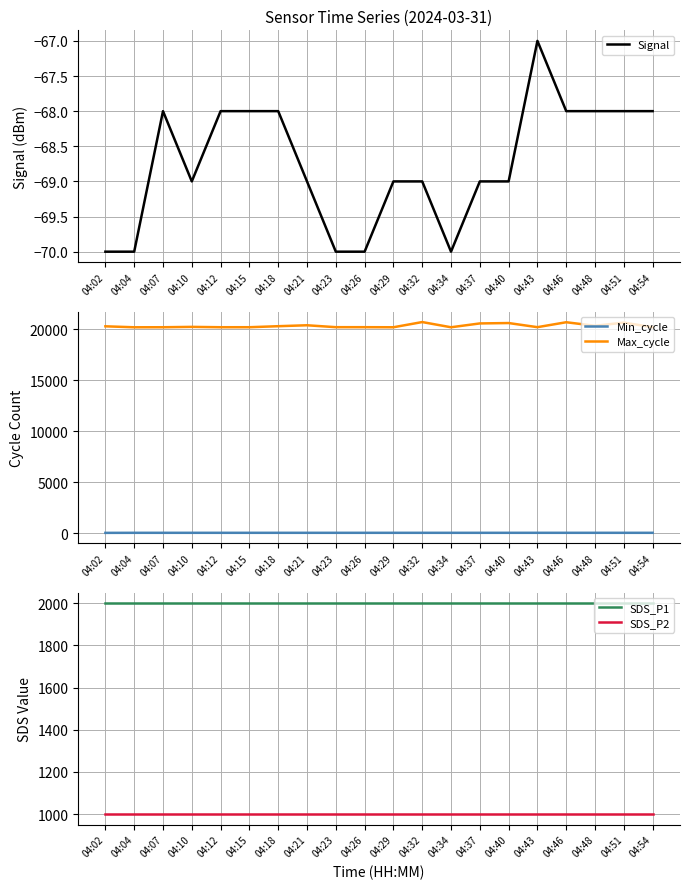

Reading left to right, transcribe all the data shown in this chart.

Signal: 04:02=-70.0	04:04=-70.0	04:07=-68.0	04:10=-69.0	04:12=-68.0	04:15=-68.0	04:18=-68.0	04:21=-69.0	04:23=-70.0	04:26=-70.0	04:29=-69.0	04:32=-69.0	04:34=-70.0	04:37=-69.0	04:40=-69.0	04:43=-67.0	04:46=-68.0	04:48=-68.0	04:51=-68.0	04:54=-68.0
Min_cycle: 04:02=23.0	04:04=28.0	04:07=28.0	04:10=28.0	04:12=28.0	04:15=28.0	04:18=28.0	04:21=28.0	04:23=28.0	04:26=28.0	04:29=28.0	04:32=28.0	04:34=28.0	04:37=28.0	04:40=28.0	04:43=29.0	04:46=28.0	04:48=29.0	04:51=28.0	04:54=28.0
Max_cycle: 04:02=20297.0	04:04=20202.0	04:07=20206.0	04:10=20241.0	04:12=20207.0	04:15=20208.0	04:18=20308.0	04:21=20400.0	04:23=20212.0	04:26=20211.0	04:29=20204.0	04:32=20715.0	04:34=20204.0	04:37=20580.0	04:40=20618.0	04:43=20213.0	04:46=20697.0	04:48=20349.0	04:51=20660.0	04:54=20208.0
SDS_P1: 04:02=1999.9	04:04=1999.9	04:07=1999.9	04:10=1999.9	04:12=1999.9	04:15=1999.9	04:18=1999.9	04:21=1999.9	04:23=1999.9	04:26=1999.9	04:29=1999.9	04:32=1999.9	04:34=1999.9	04:37=1999.9	04:40=1999.9	04:43=1999.9	04:46=1999.9	04:48=1999.9	04:51=1999.9	04:54=1999.9
SDS_P2: 04:02=999.9	04:04=999.9	04:07=999.9	04:10=999.9	04:12=999.9	04:15=999.9	04:18=999.9	04:21=999.9	04:23=999.9	04:26=999.9	04:29=999.9	04:32=999.9	04:34=999.9	04:37=999.9	04:40=999.9	04:43=999.9	04:46=999.9	04:48=999.9	04:51=999.9	04:54=999.9